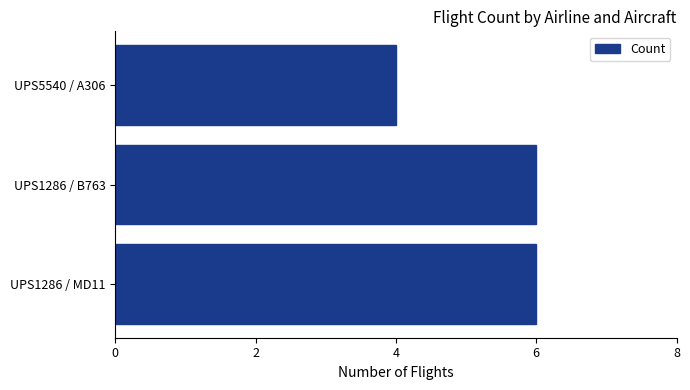

Approximately how many times larger is the value at UPS5540 / A306 compared to UPS1286 / MD11?

0.7